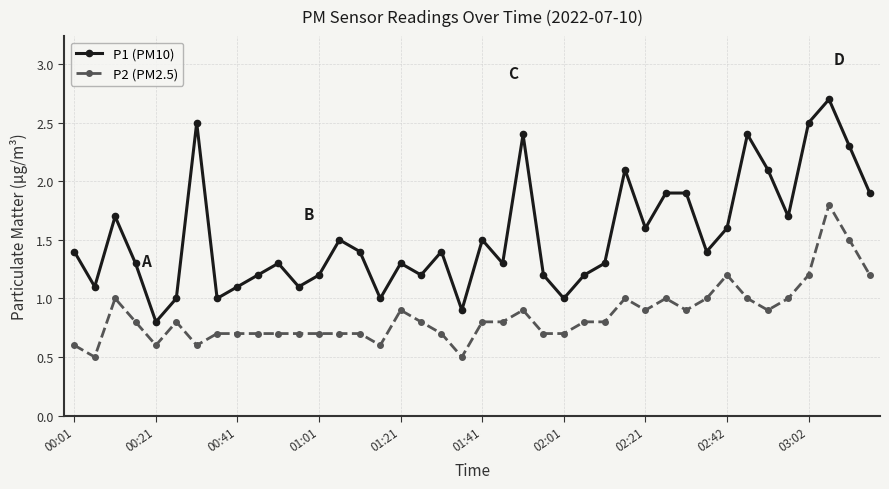

What is the value of the P1 (PM10) point at the 40th from the left?

1.9